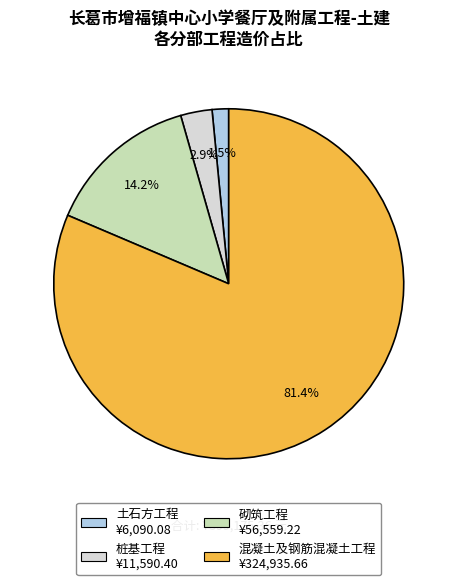

How many segments does this pie chart have?

4